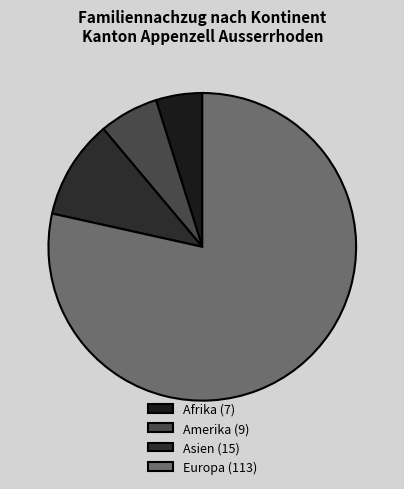

Count the number of slices in the pie.

4